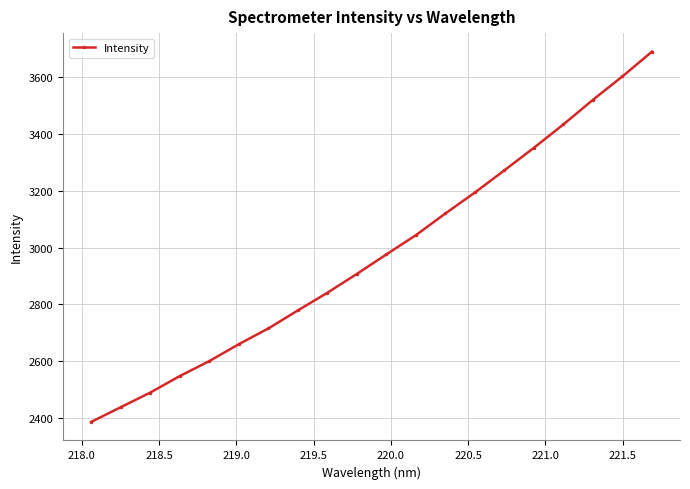

What is the sum of all values?

59565.6